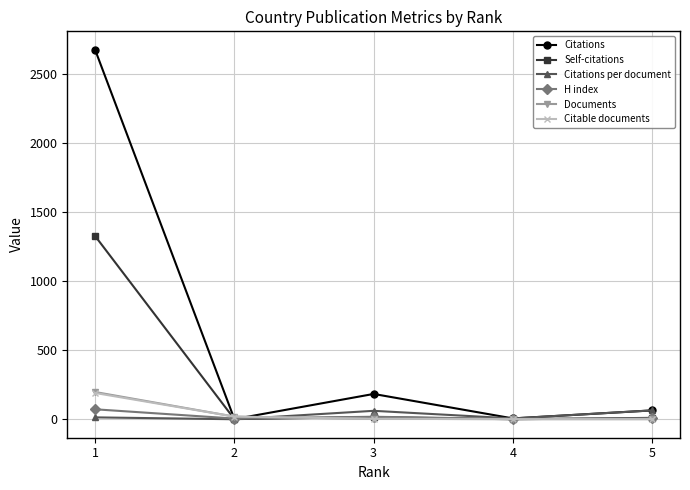

At which category does Citations reach its first local peak?

3